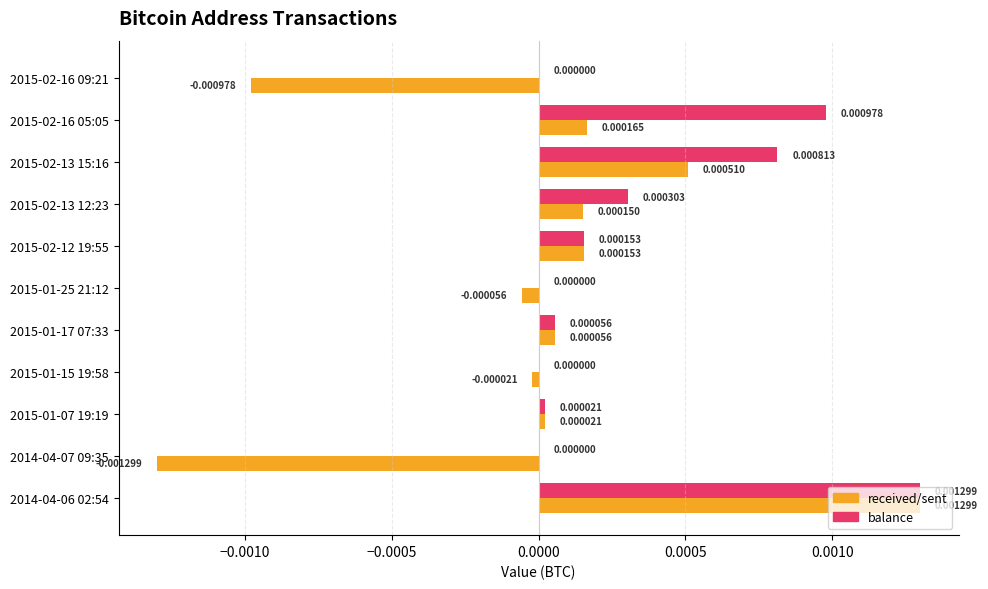

How many values in the balance series exceed 0?

7